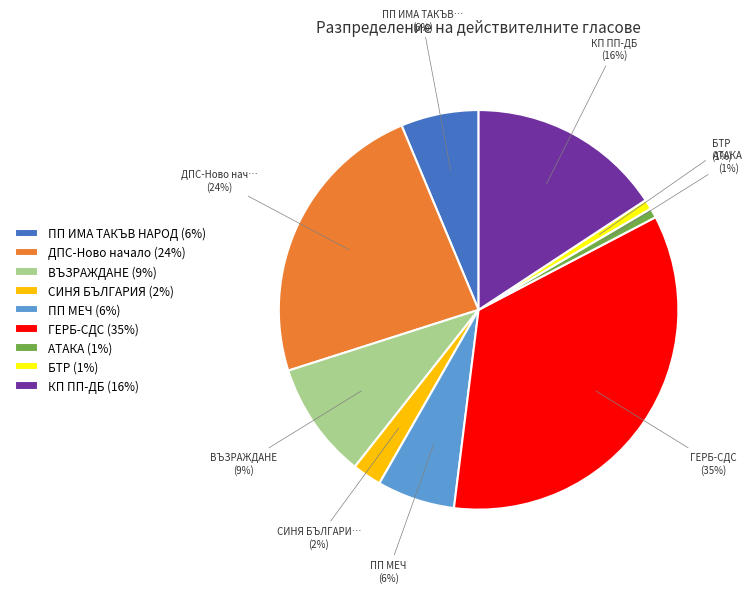

To the nearest percent, what is the difference between the largest and smallest slice percentages?

34%